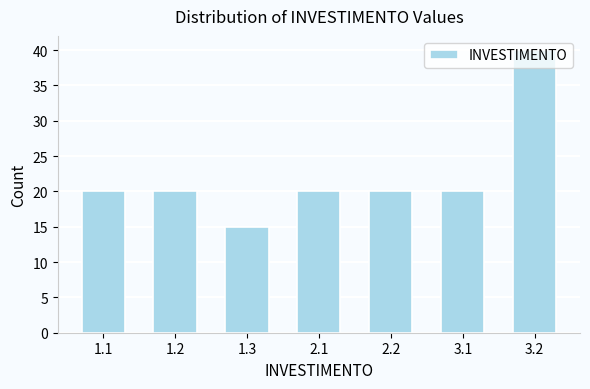

What is the change in value from 1.3 to 3.1?

+5